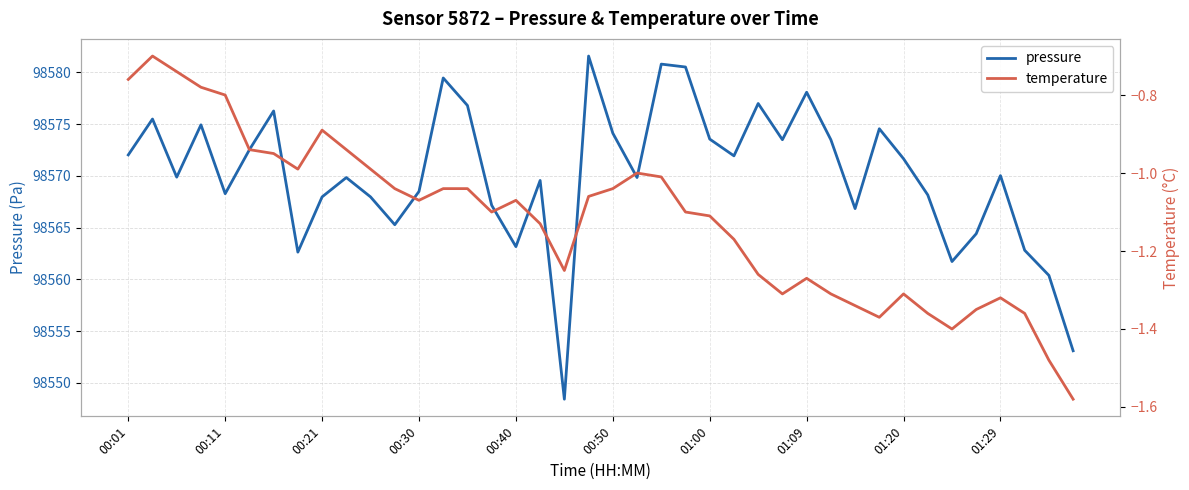

What is the difference between the maximum and minimum values in the temperature series?

0.9